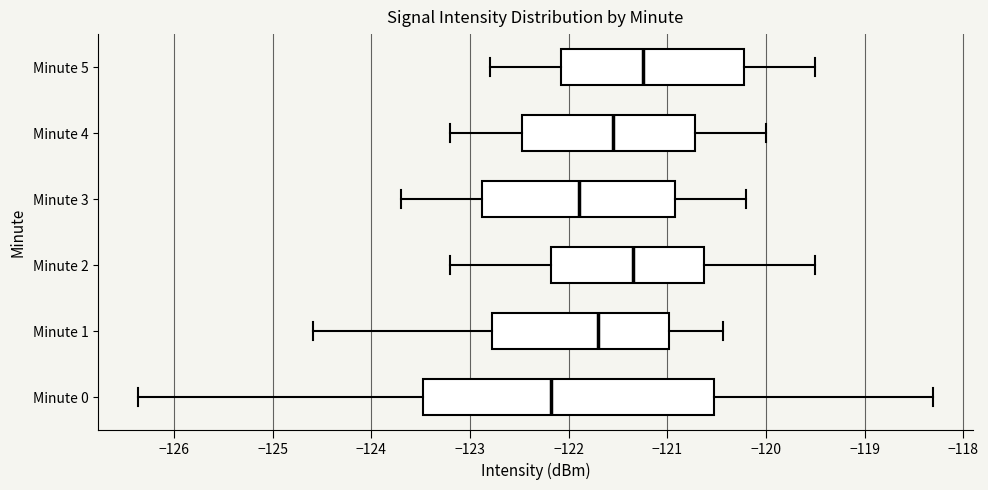

Where does the right whisker of the box for Minute 1 end on the x-axis? The values are not printed on the chart, so give them approximately, as read against the axis.

-120.4